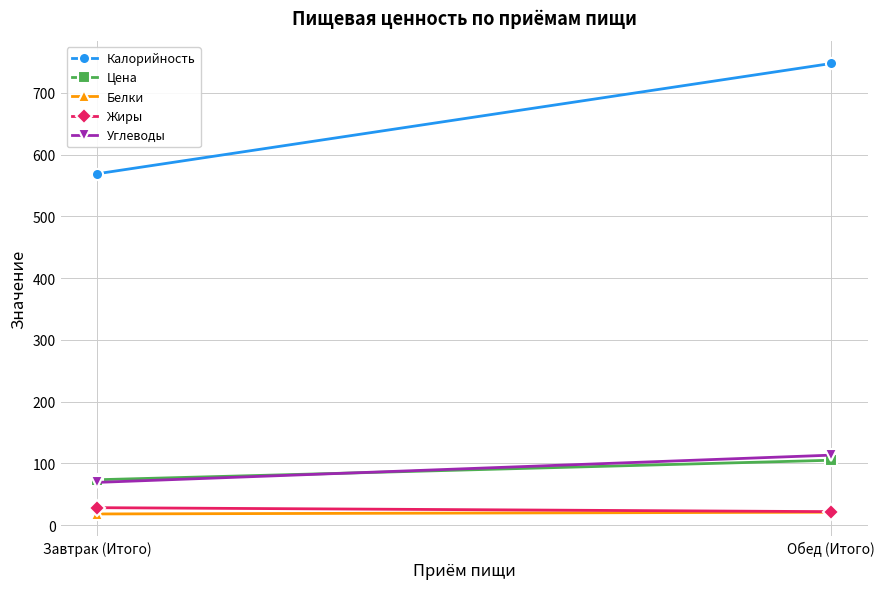

Between Завтрак (Итого) and Обед (Итого), which series saw the biggest shift?

Калорийность